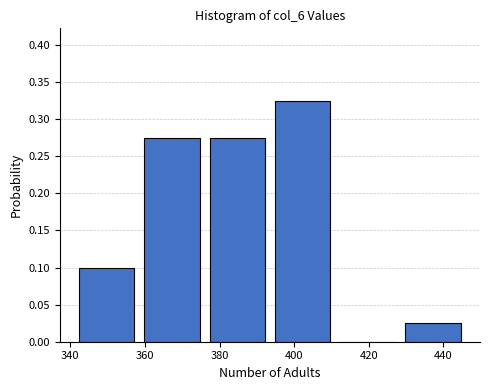

Over which range of the x-axis is the bar tallest?

393.5 to 411.0